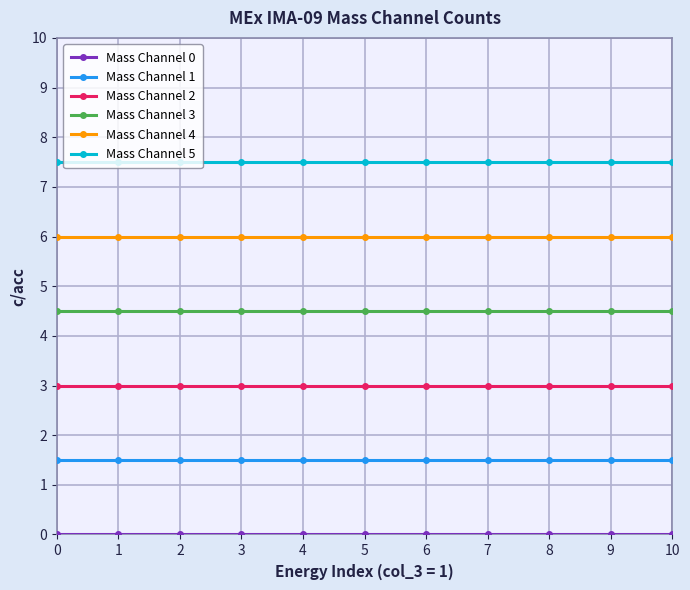

What is the value of the Mass Channel 2 point at the 17th from the left?

3.0